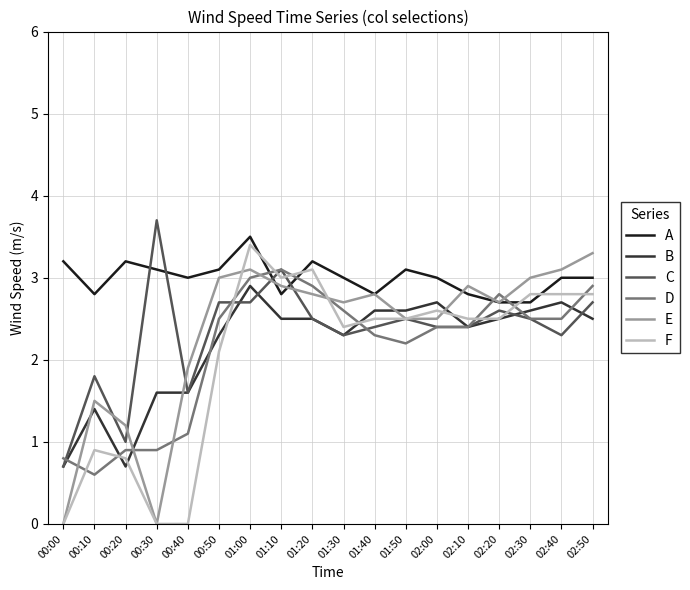

At which category does B reach its first local valley?

00:20